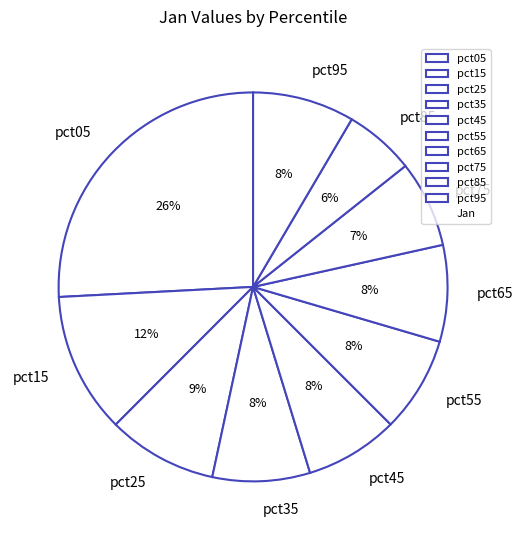

Is it true that pct95 is 8% of the pie?

True